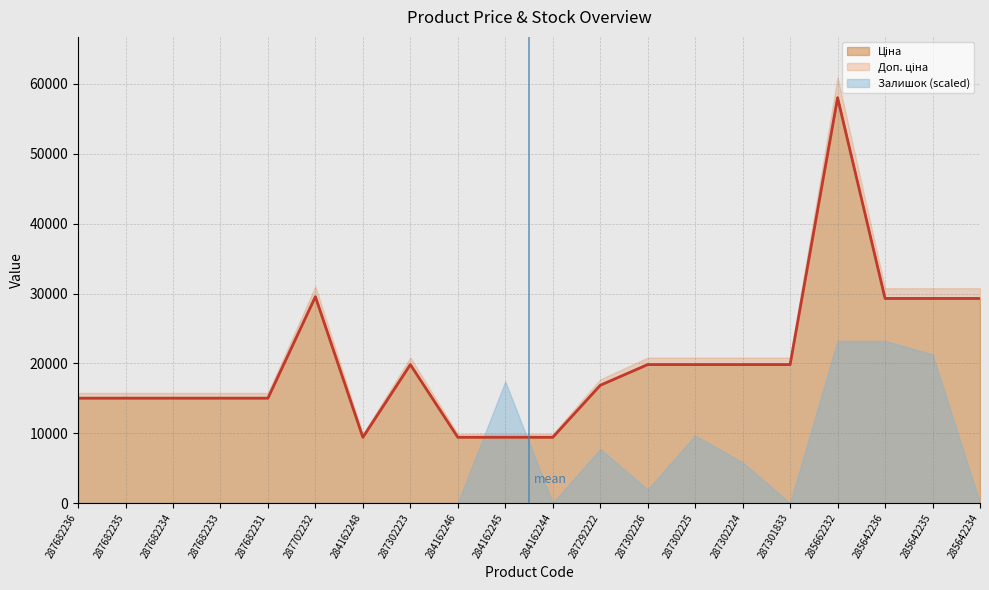

List the labels in order of Доп. ціна value, largest first.

285662232, 287702232, 285642236, 285642235, 285642234, 287302223, 287302226, 287302225, 287302224, 287301833, 287292222, 287682236, 287682235, 287682234, 287682233, 287682231, 284162248, 284162246, 284162245, 284162244